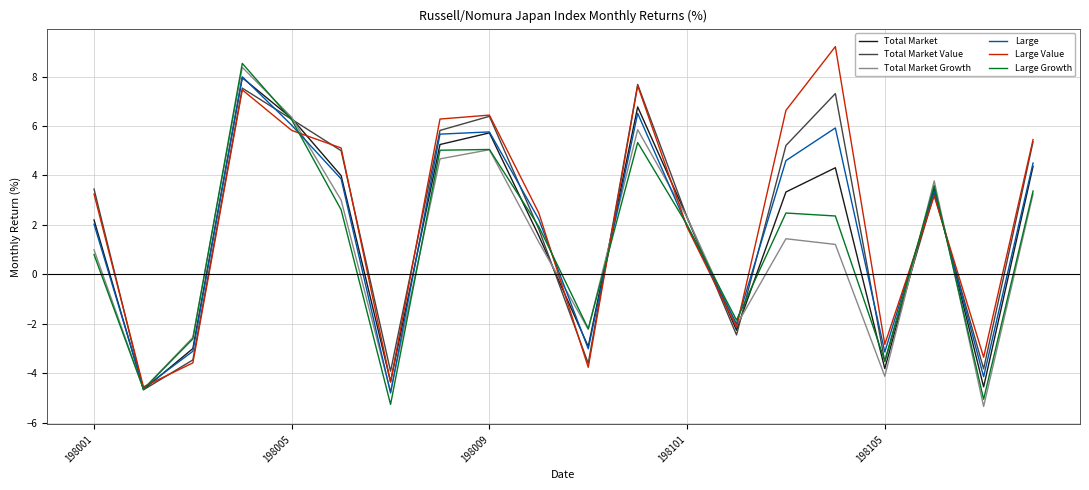

What is the difference between the maximum and minimum values in the Total Market series?

12.6